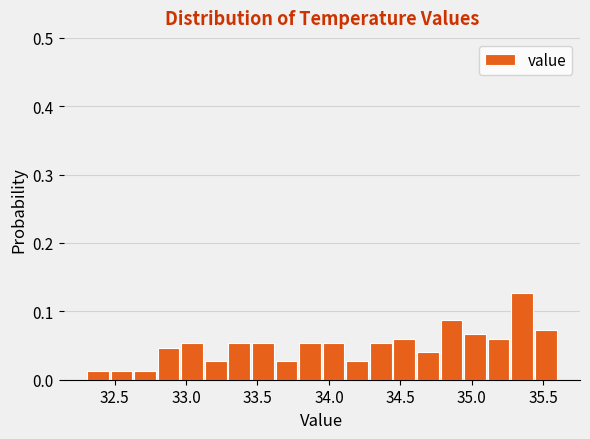

Read against the x-axis, roughly where is the centre of the tallest bar?

35.35